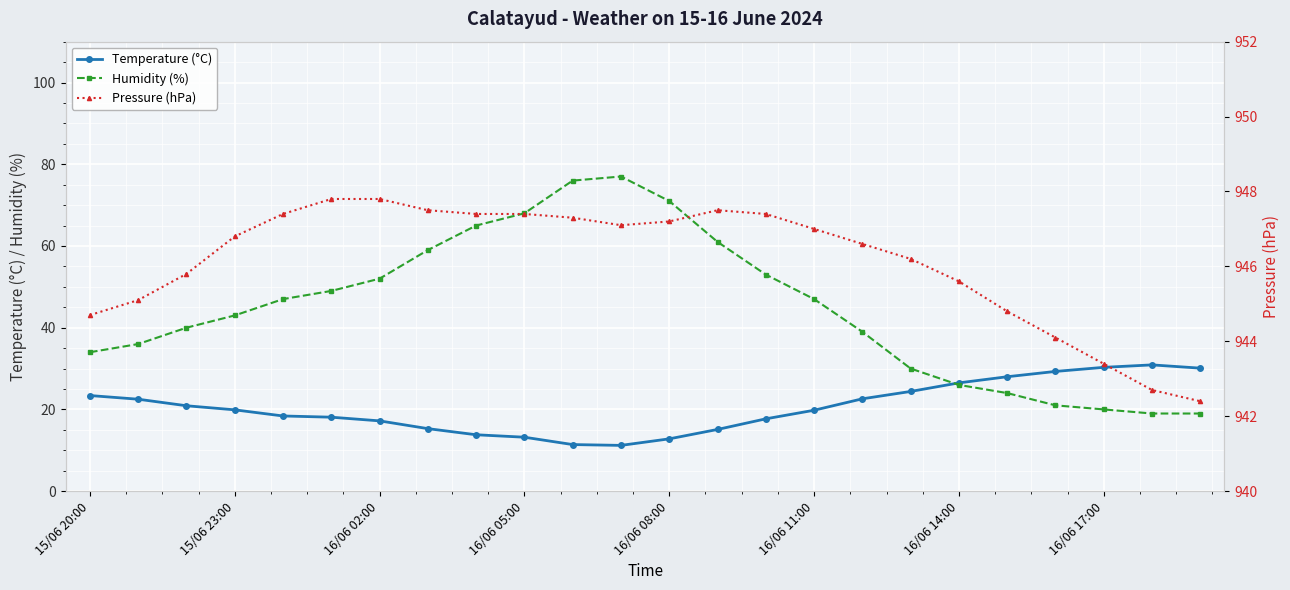

What is the lowest value of the Temperature (°C) series?

11.2